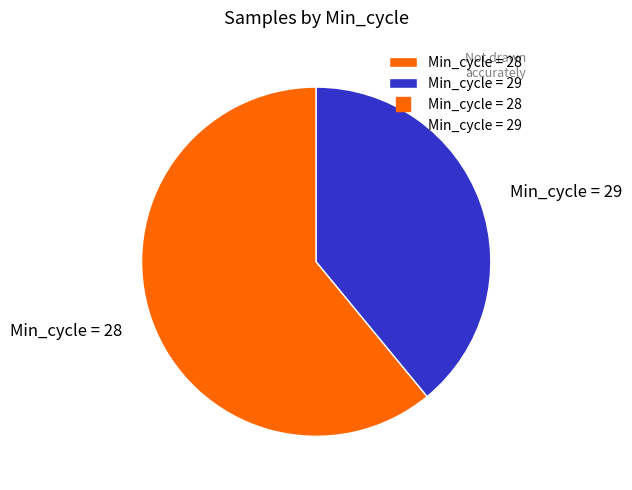

Rank the categories by value from highest to lowest.

Min_cycle = 28, Min_cycle = 29